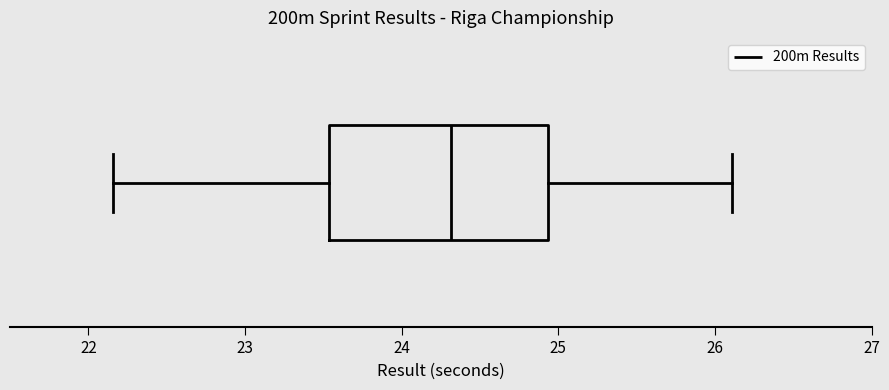

Read this box plot against the x-axis: the position of the median line, the range covered by the box, and the ends of both whiskers. The values are not printed on the chart, so give them approximately, as read against the axis.

median 24.3, box 23.5 to 24.9, whiskers 22.2 to 26.1